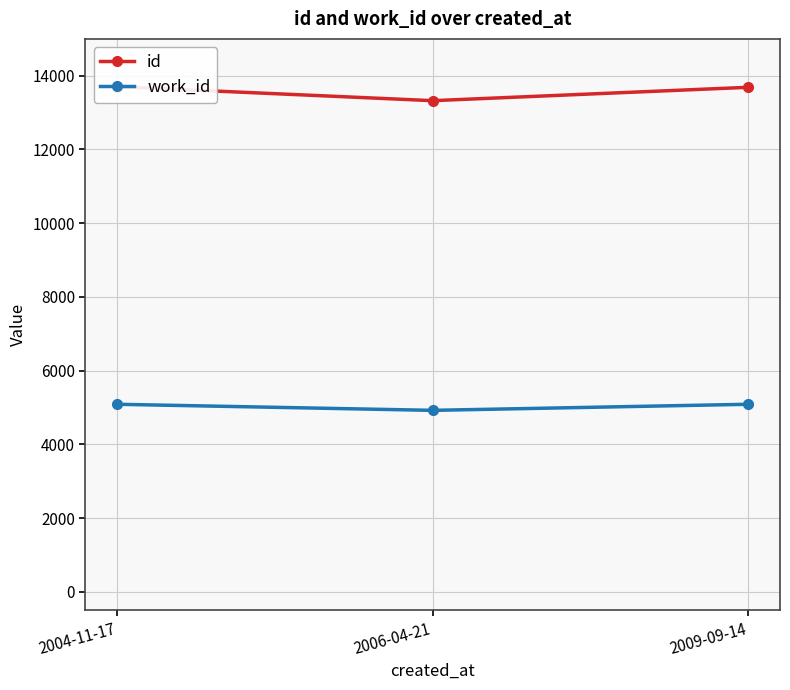

Reading left to right, list all the values displayed in this chart.

id: 2004-11-17=13703	2006-04-21=13324	2009-09-14=13687
work_id: 2004-11-17=5088	2006-04-21=4923	2009-09-14=5088